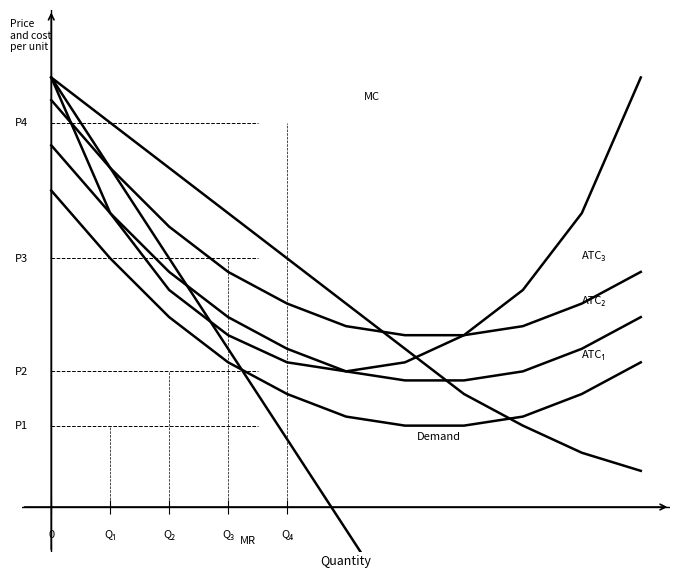

How many categories are shown in the chart?

11